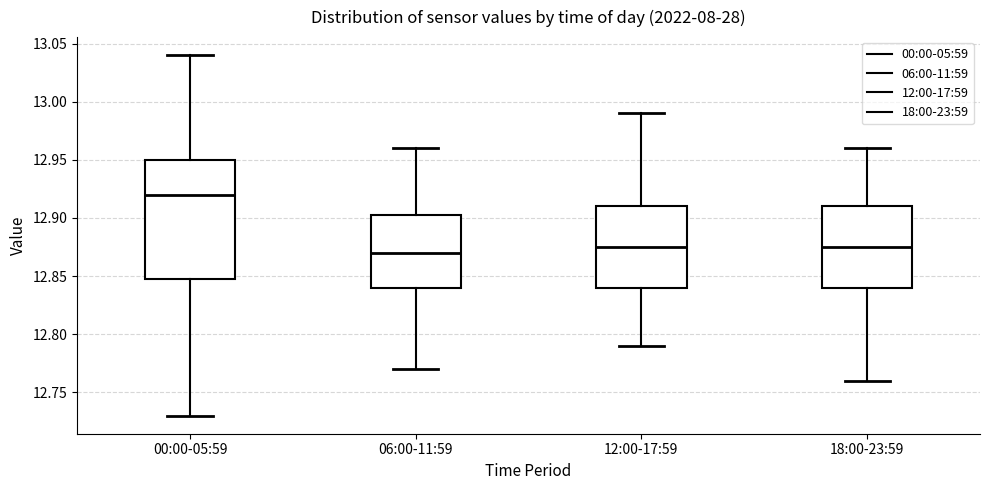

Reading left to right, transcribe this box plot: for each box, give where its median line is, the range the box spans, and where its two whiskers end, as read against the y-axis. The values are not printed on the chart, so give them approximately, as read against the axis.

00:00-05:59: median 12.920, box 12.850 to 12.950, whiskers 12.730 to 13.040
06:00-11:59: median 12.870, box 12.840 to 12.905, whiskers 12.770 to 12.960
12:00-17:59: median 12.875, box 12.840 to 12.910, whiskers 12.790 to 12.990
18:00-23:59: median 12.875, box 12.840 to 12.910, whiskers 12.760 to 12.960